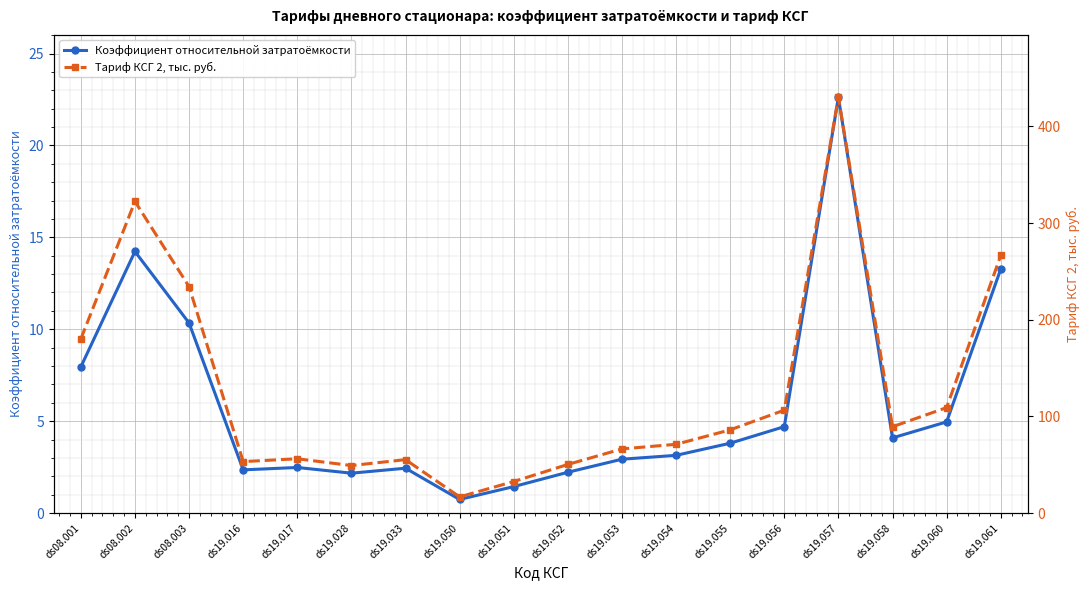

What is the total value across all series at ds19.033?

57.7